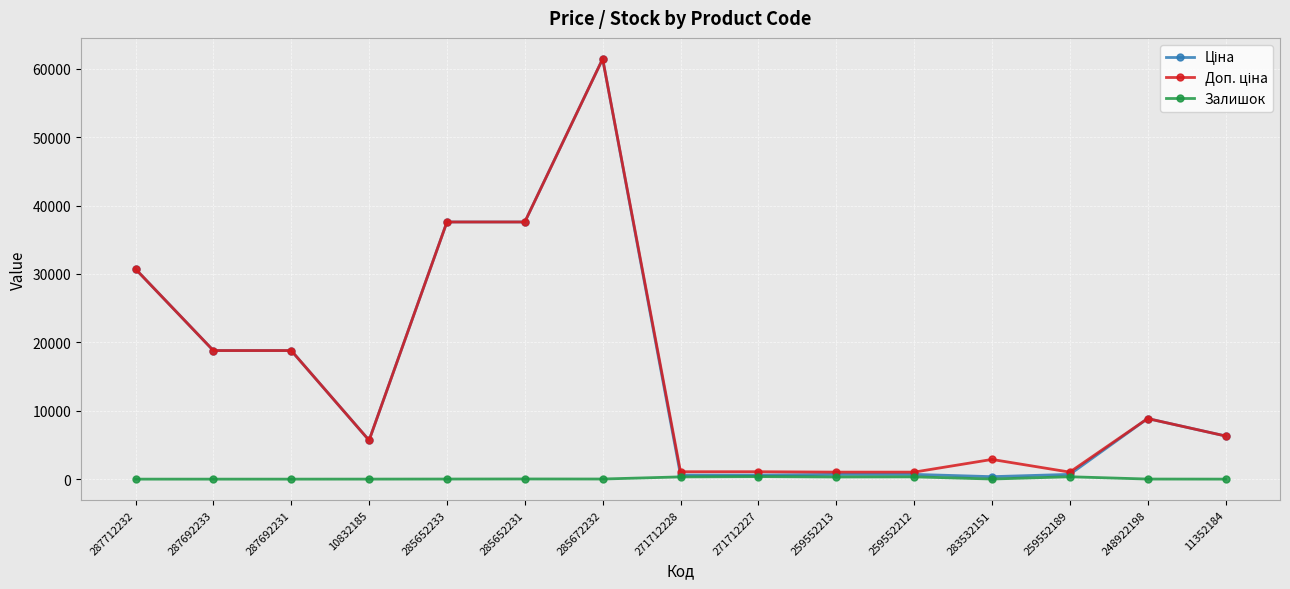

How many data points does each series have?

15